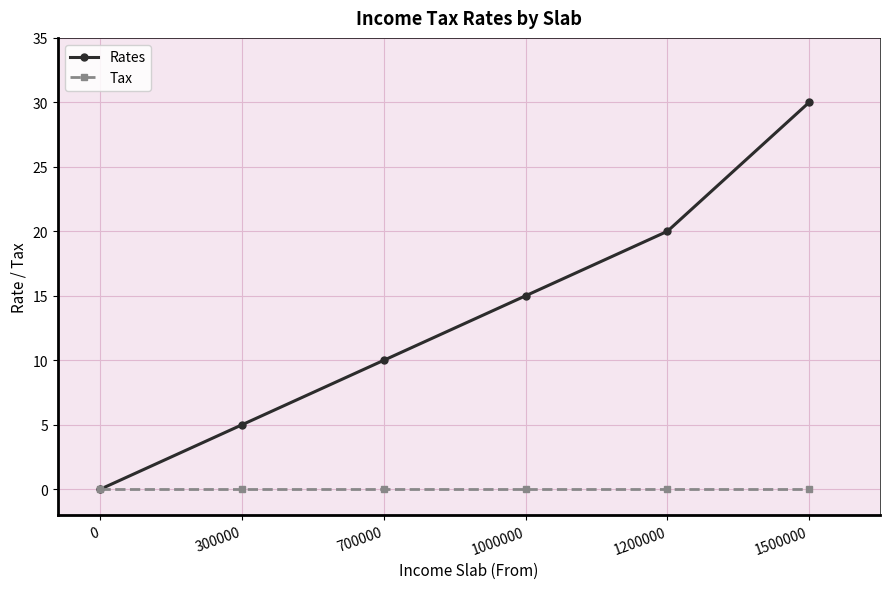

List the series in order of their overall mean, highest first.

Rates, Tax